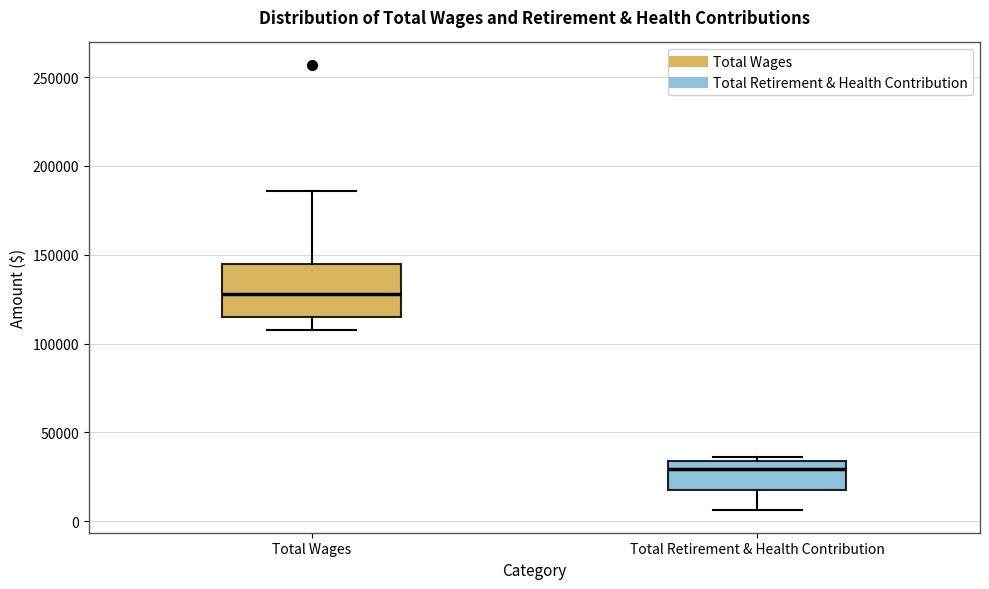

Where does the upper whisker of the box for Total Wages end on the y-axis? The values are not printed on the chart, so give them approximately, as read against the axis.

185000